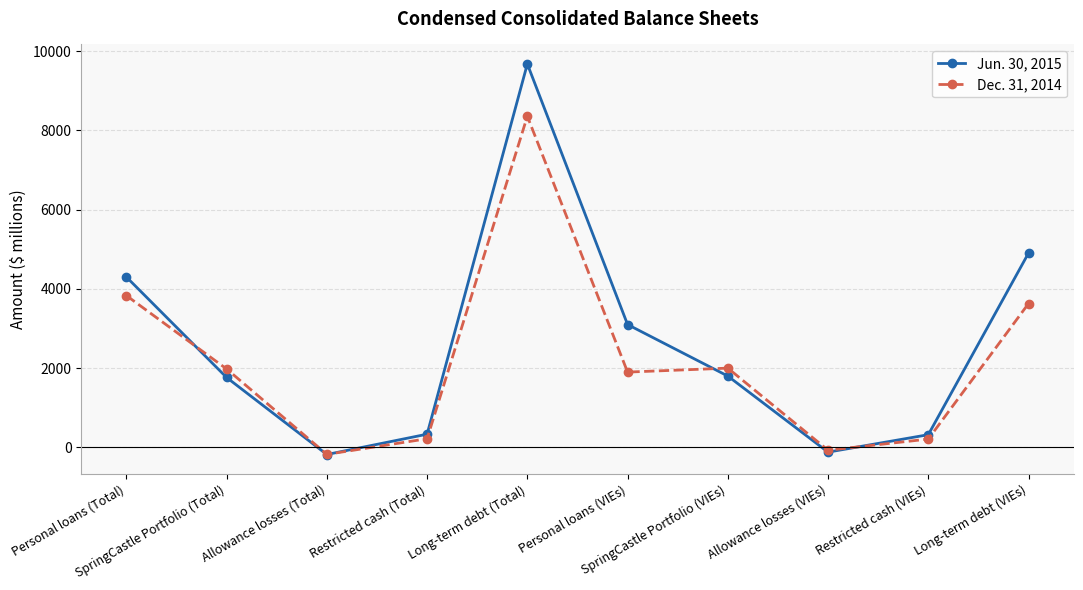

Between Allowance losses (Total) and SpringCastle Portfolio (VIEs), which series saw the biggest shift?

Dec. 31, 2014